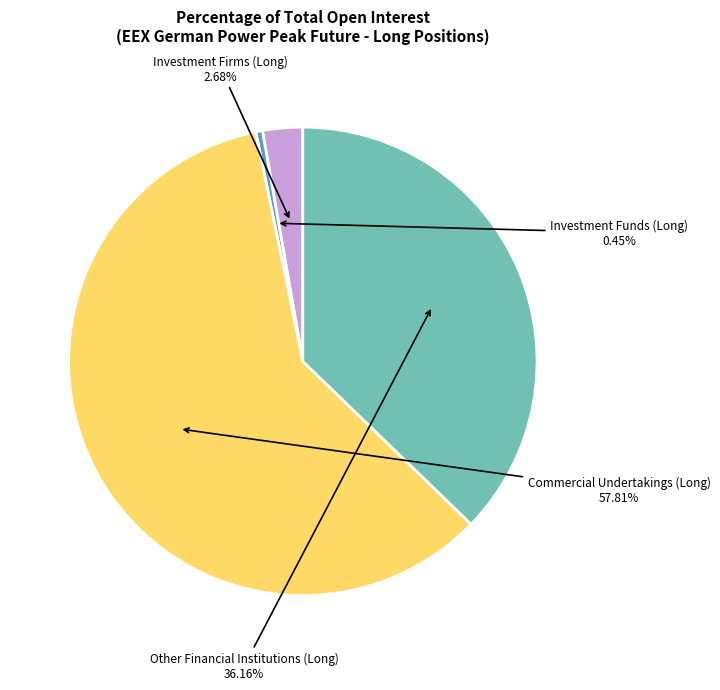

Which category has the biggest portion of the pie?

Commercial Undertakings
(Long)
57.81%